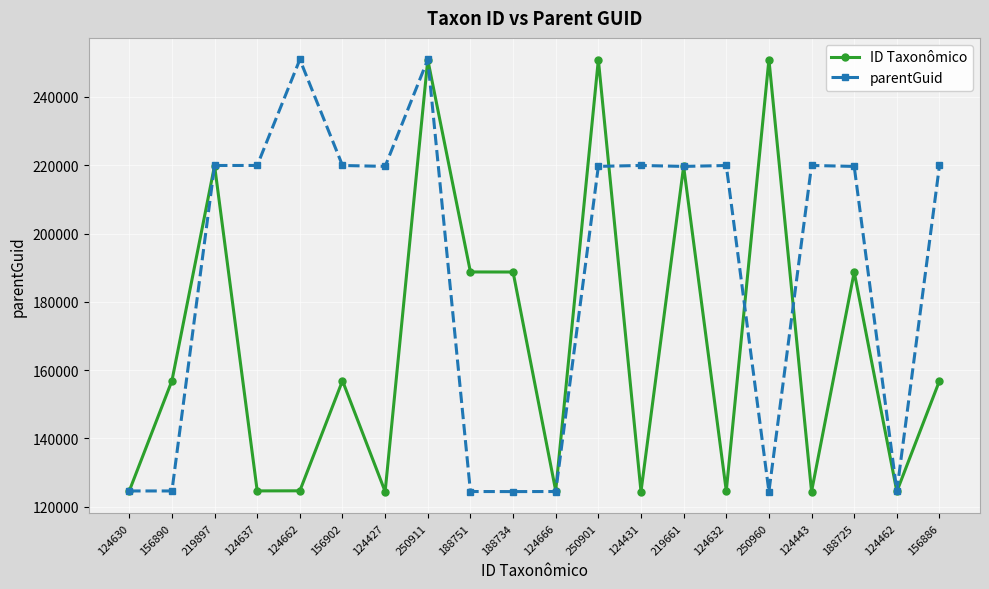

What is the difference between the parentGuid values at 188734 and 124443?

95505